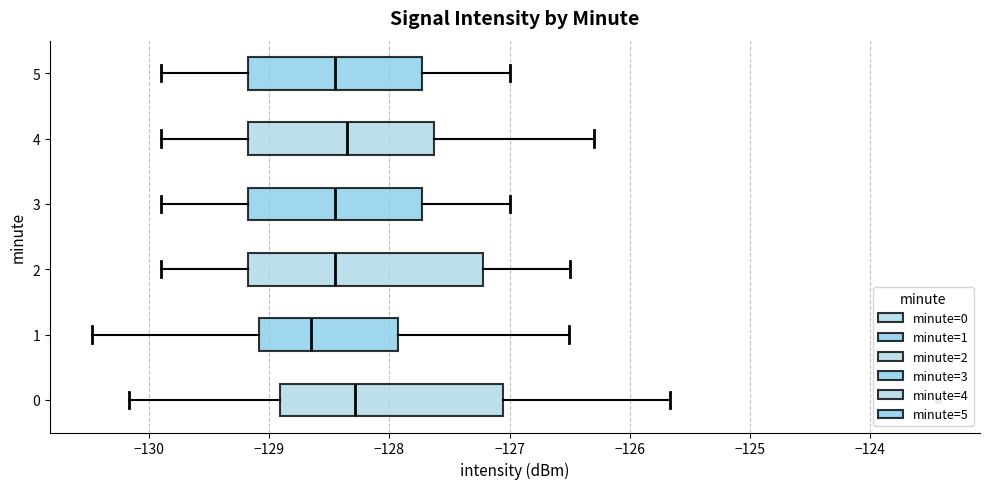

Which box's median line is the furthest to the left?

1